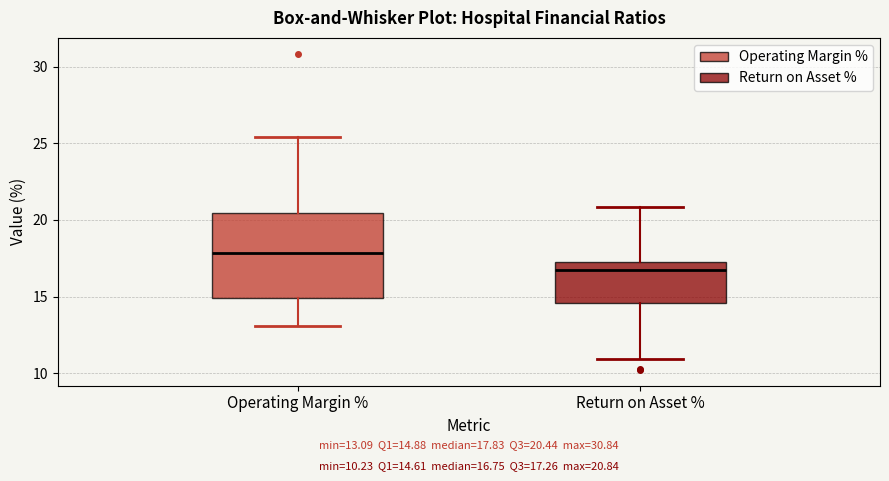

Which box has the highest median line?

Operating Margin %